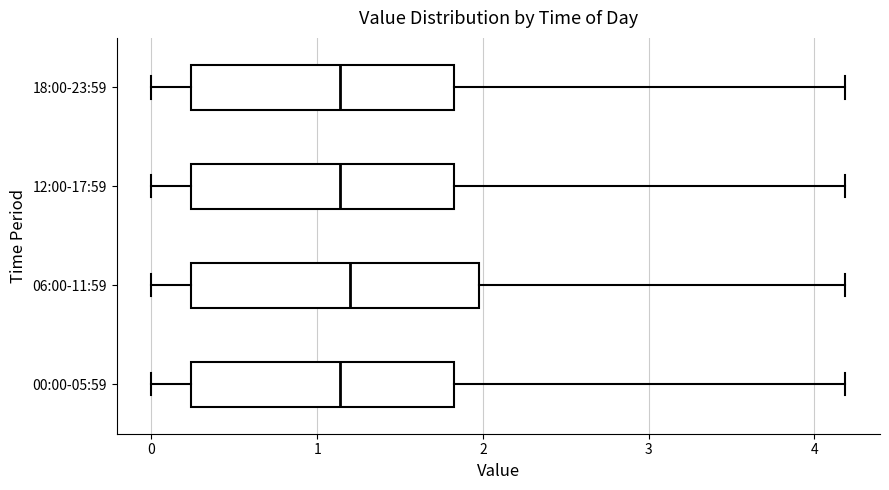

Reading bottom to top, transcribe this box plot: for each box, give where its median line is, the range the box spans, and where its two whiskers end, as read against the x-axis. The values are not printed on the chart, so give them approximately, as read against the axis.

00:00-05:59: median 1.1, box 0.2 to 1.8, whiskers 0.0 to 4.2
06:00-11:59: median 1.2, box 0.2 to 2.0, whiskers 0.0 to 4.2
12:00-17:59: median 1.1, box 0.2 to 1.8, whiskers 0.0 to 4.2
18:00-23:59: median 1.1, box 0.2 to 1.8, whiskers 0.0 to 4.2